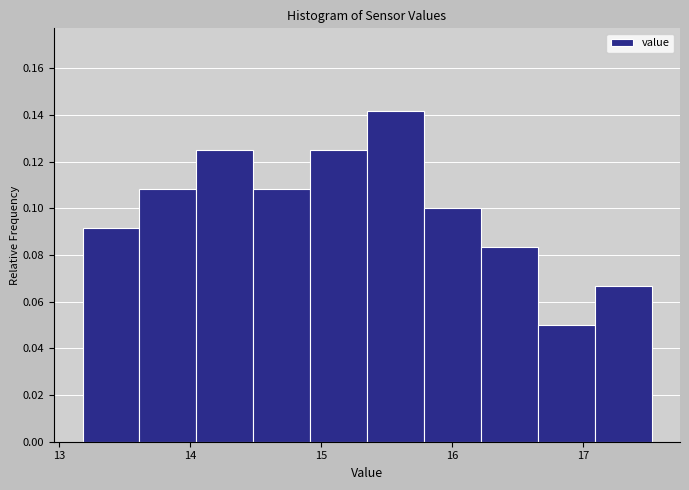

Reading left to right, list every bar in this chart as the range it spans on the x-axis followed by its height. Neither the bar edges nor the heights are printed on the chart, so give them approximately, as read against the axes.

13.2 to 13.6: 0.092
13.6 to 14.0: 0.108
14.0 to 14.5: 0.126
14.5 to 14.9: 0.108
14.9 to 15.4: 0.126
15.4 to 15.8: 0.142
15.8 to 16.2: 0.100
16.2 to 16.7: 0.084
16.7 to 17.1: 0.050
17.1 to 17.5: 0.066